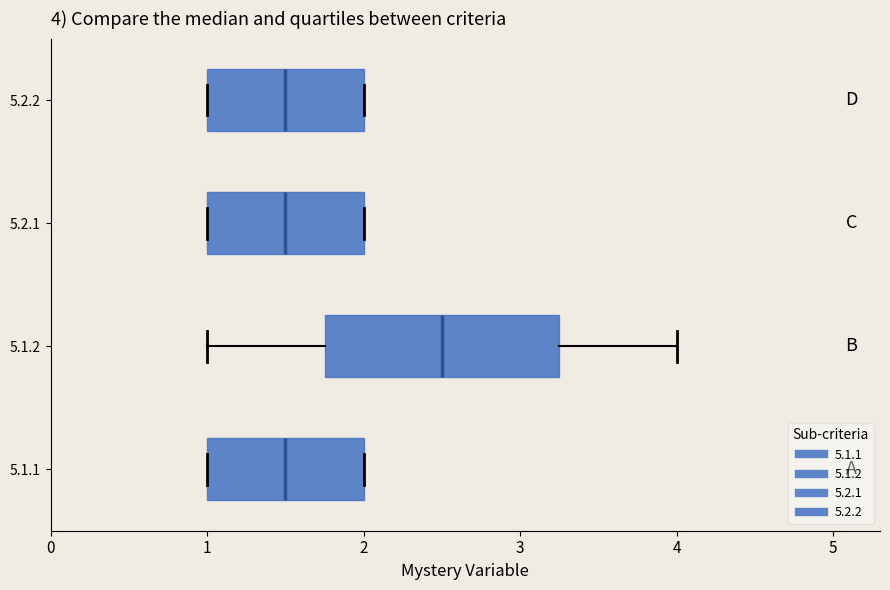

Comparing the boxes themselves (not the whiskers), which one is the widest?

5.1.2